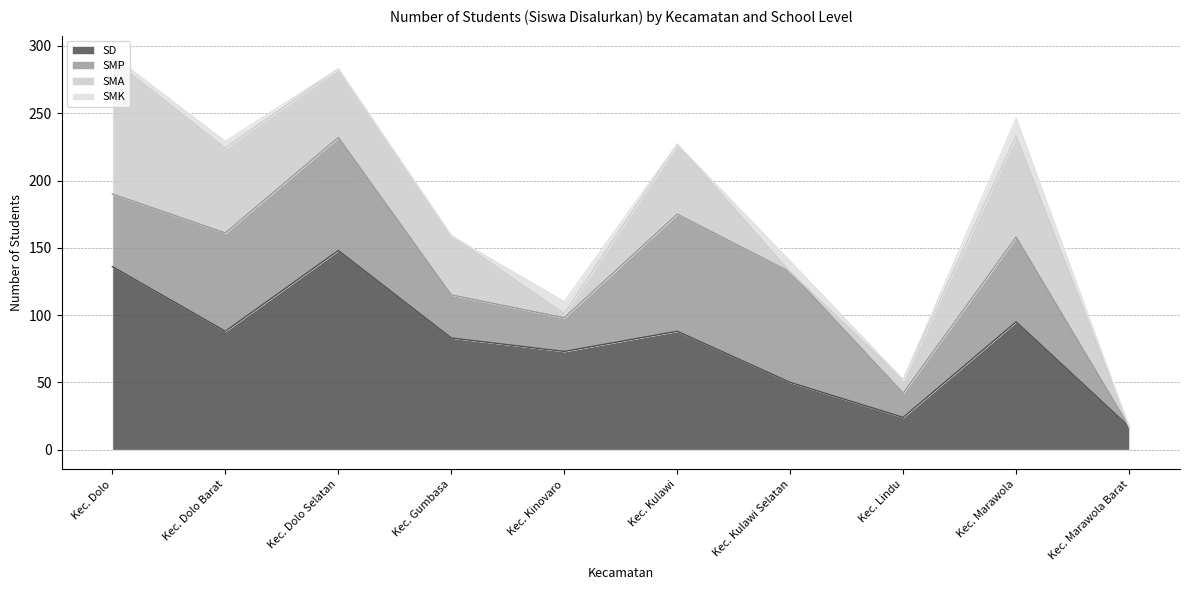

What is the sum of the SMP values at Kec. Dolo Barat and Kec. Kulawi Selatan?

155